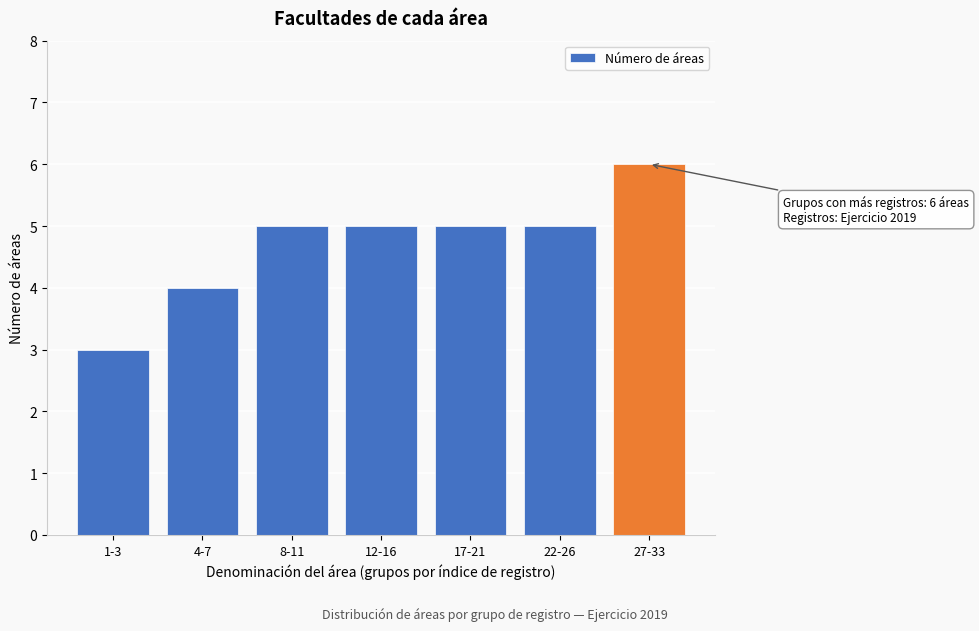

Reading left to right, what are all the values shown in this chart?

1-3=3	4-7=4	8-11=5	12-16=5	17-21=5	22-26=5	27-33=6